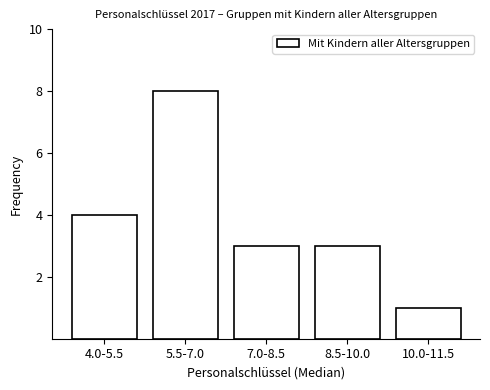

Reading left to right, extract all data points from this chart.

4.0-5.5=4	5.5-7.0=8	7.0-8.5=3	8.5-10.0=3	10.0-11.5=1